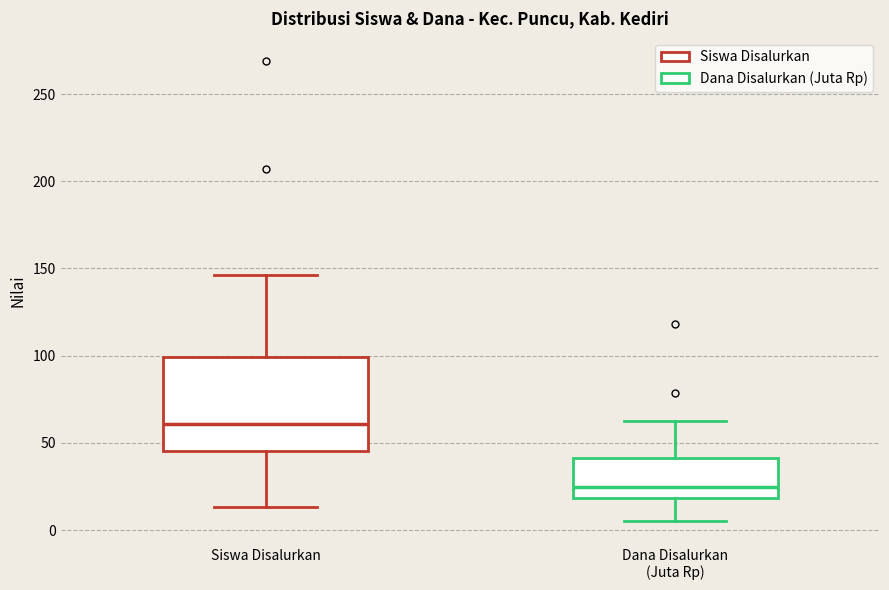

Reading left to right, transcribe this box plot: for each box, give where its median line is, the range the box spans, and where its two whiskers end, as read against the y-axis. The values are not printed on the chart, so give them approximately, as read against the axis.

Siswa Disalurkan: median 60, box 45 to 100, whiskers 15 to 145
Dana Disalurkan (Juta Rp): median 25, box 20 to 40, whiskers 5 to 60